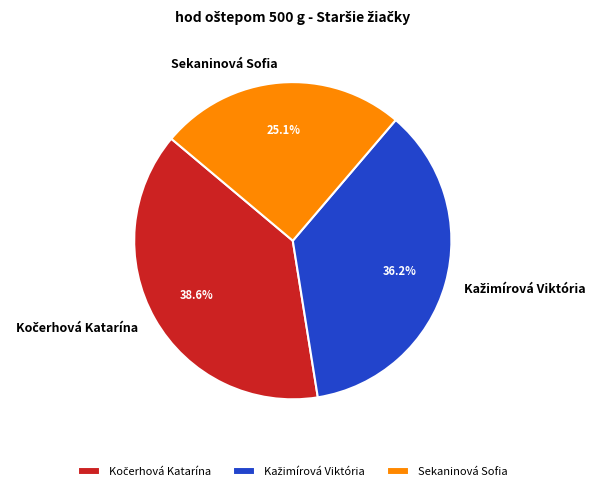

To the nearest percent, what is the difference between the largest and smallest slice percentages?

14%